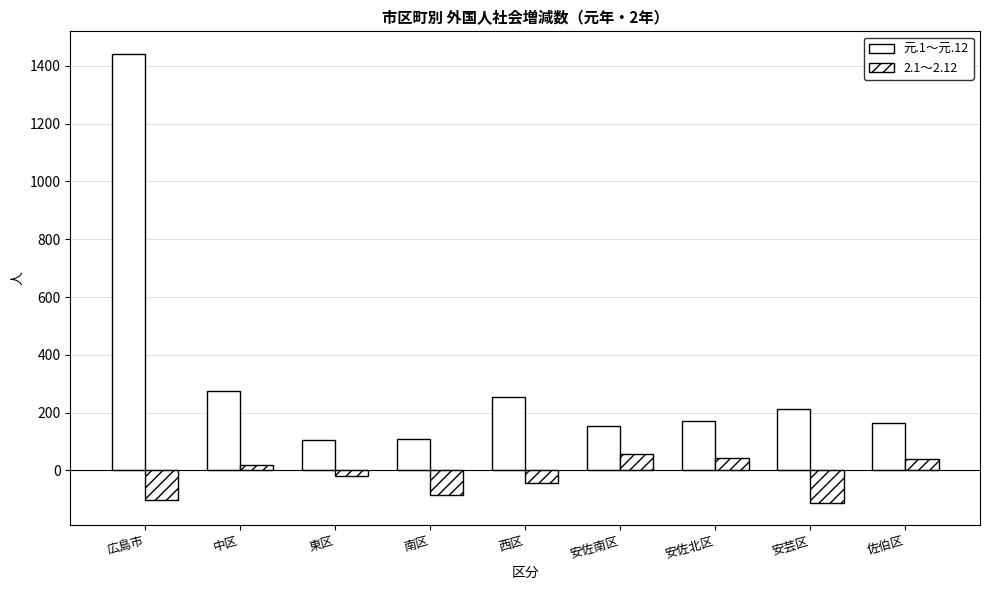

Reading left to right, transcribe all the data shown in this chart.

元.1～元.12: 広島市=1442	中区=275	東区=104	南区=108	西区=253	安佐南区=155	安佐北区=172	安芸区=212	佐伯区=163
2.1～2.12: 広島市=-102	中区=18	東区=-20	南区=-86	西区=-43	安佐南区=56	安佐北区=44	安芸区=-112	佐伯区=41